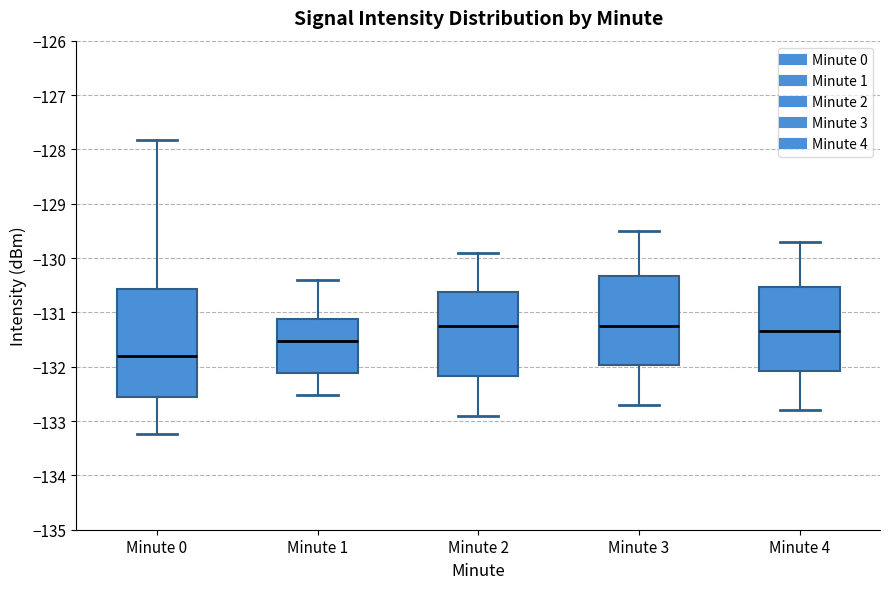

Reading left to right, read every box against the y-axis: the position of its median line, the range the box covers, and the ends of its whiskers. The values are not printed on the chart, so give them approximately, as read against the axis.

Minute 0: median -131.8, box -132.6 to -130.6, whiskers -133.2 to -127.8
Minute 1: median -131.5, box -132.1 to -131.1, whiskers -132.5 to -130.4
Minute 2: median -131.2, box -132.2 to -130.6, whiskers -132.9 to -129.9
Minute 3: median -131.2, box -132.0 to -130.3, whiskers -132.7 to -129.5
Minute 4: median -131.3, box -132.1 to -130.5, whiskers -132.8 to -129.7